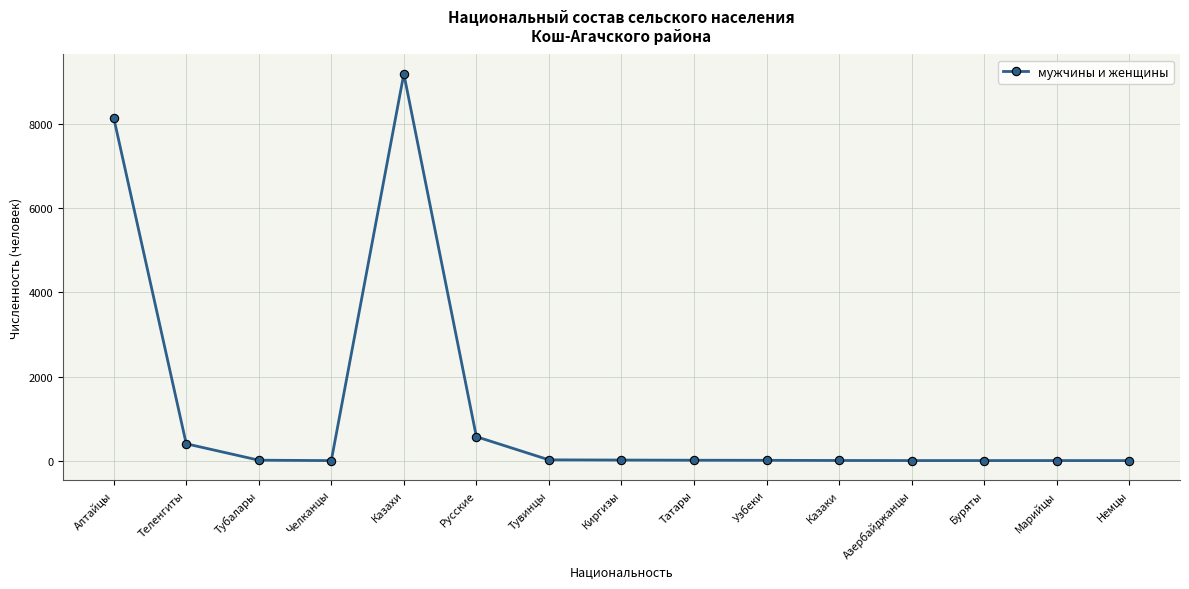

Where is the first local maximum?

Казахи